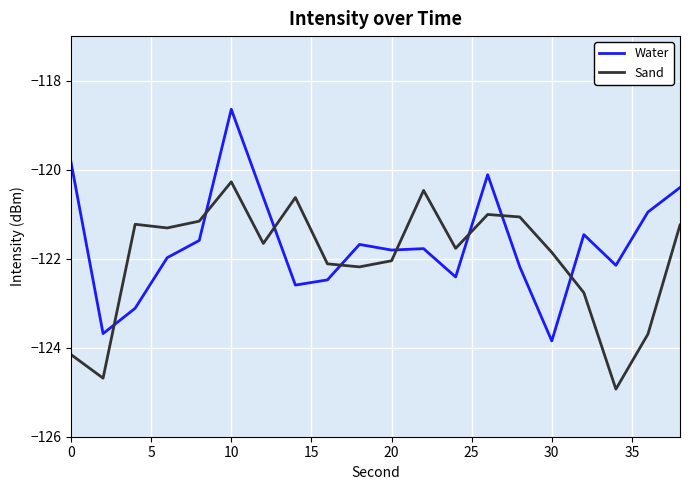

What is the smallest value displayed?

-124.9